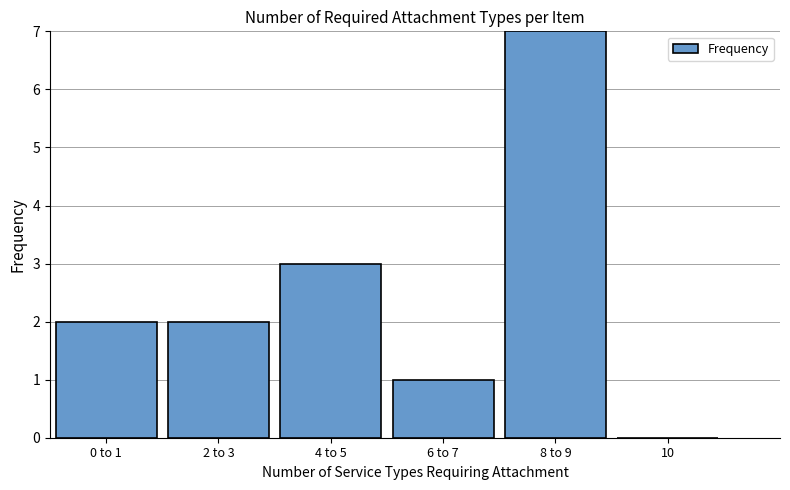

Reading left to right, extract all data points from this chart.

0 to 1=2	2 to 3=2	4 to 5=3	6 to 7=1	8 to 9=7	10=0